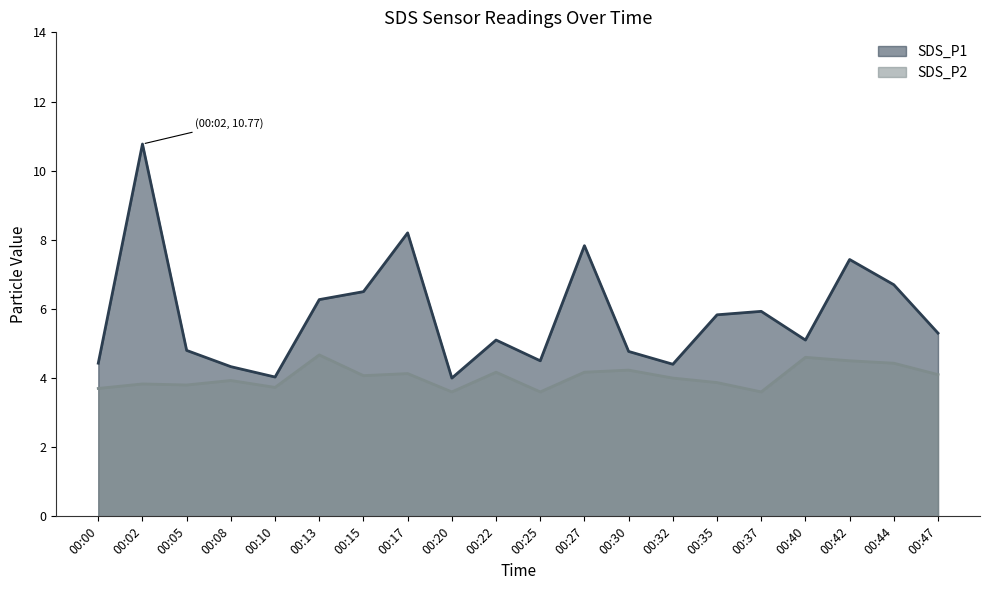

What is the difference between the maximum and second lowest values in the SDS_P1 series?

6.7